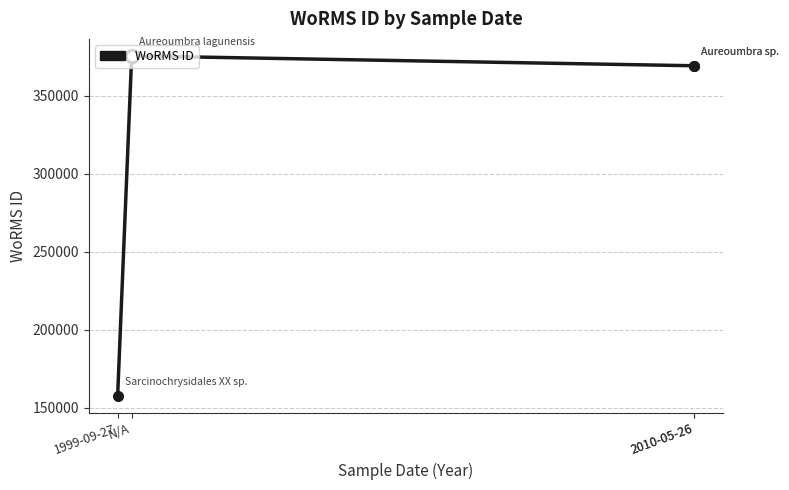

True or false: the data shows 369378 at 2010-05-26.

True